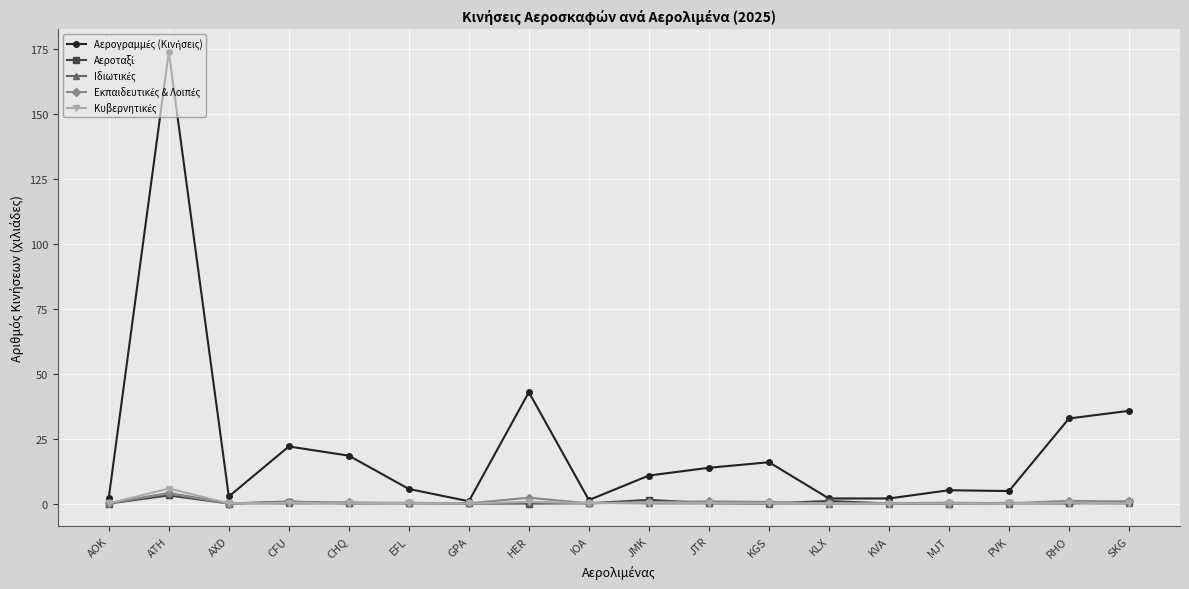

What is the label of the 8th point from the left?

HER